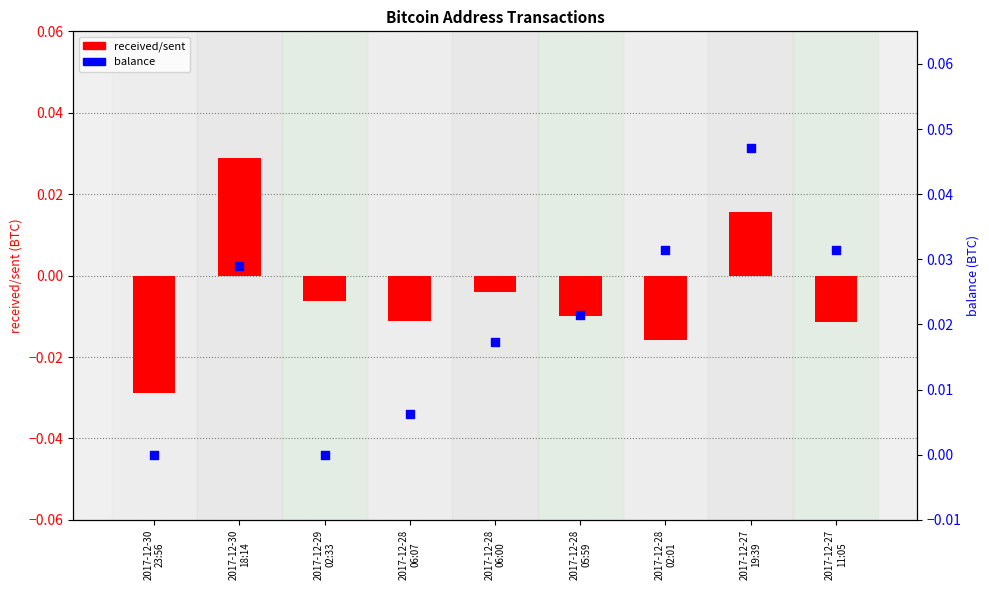

Is the value of balance at 2017-12-30
18:14 greater than the value of received/sent at 2017-12-28
06:00?

Yes